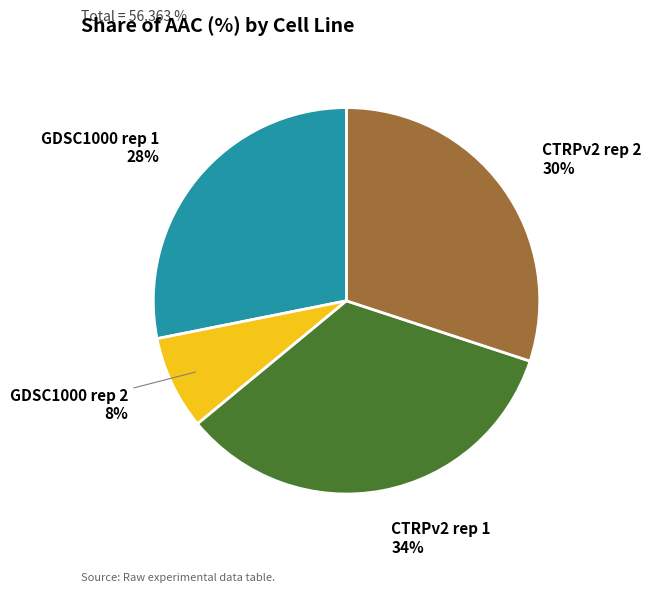

Is there any slice that represents more than half of the pie?

No